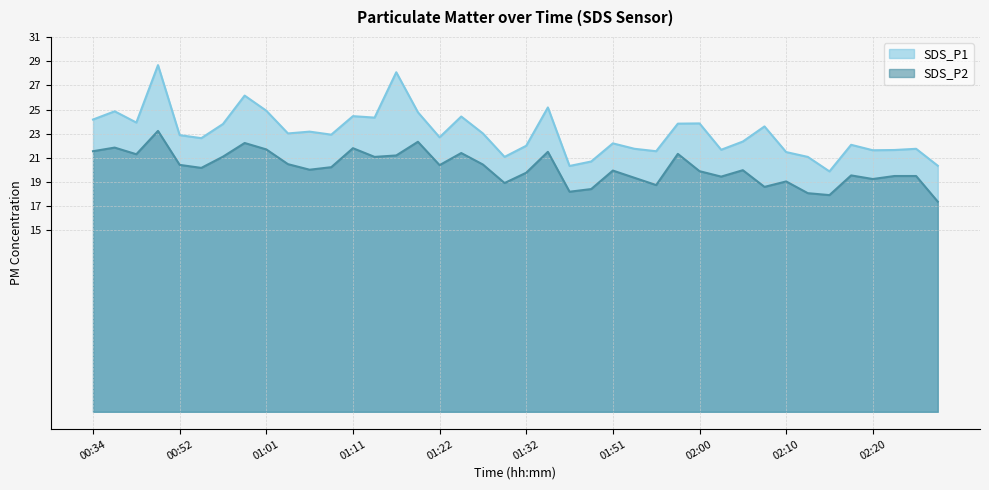

In SDS_P2, how many points are lower than both neighbors (excluding endpoints)?

12